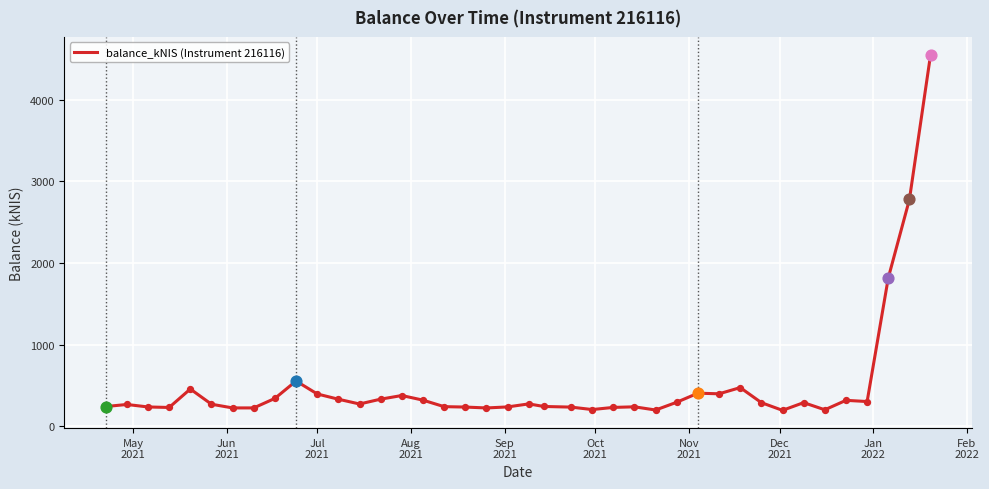

What is the difference between the maximum and minimum values?

4353.1